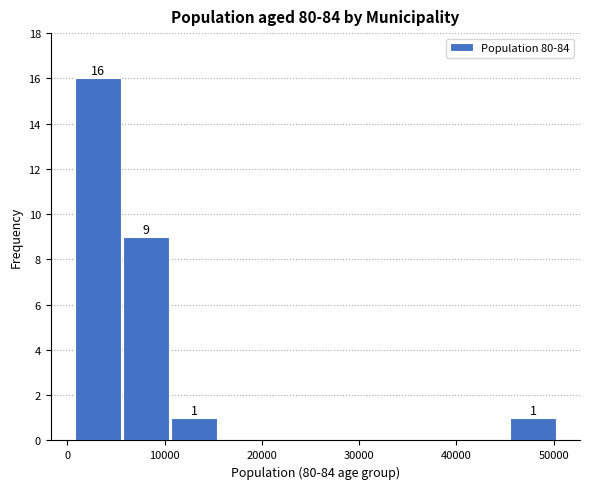

Over which range of the x-axis is the bar tallest?

1000 to 6000